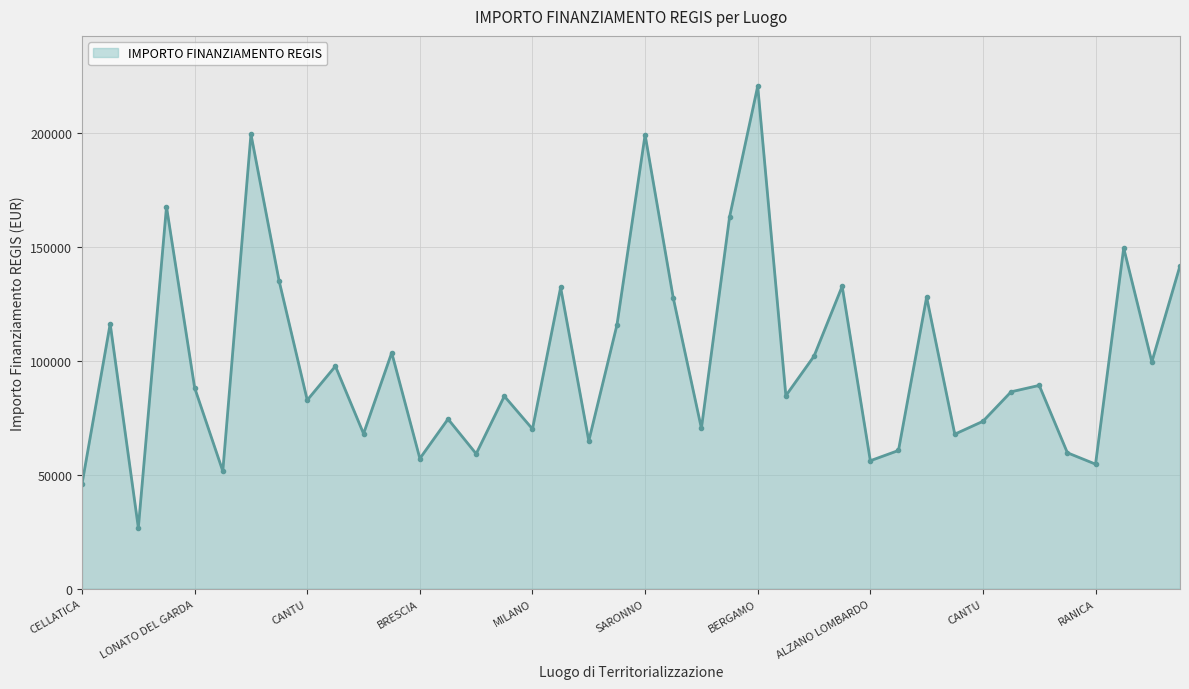

What is the value of the 31st point from the left?

128032.6